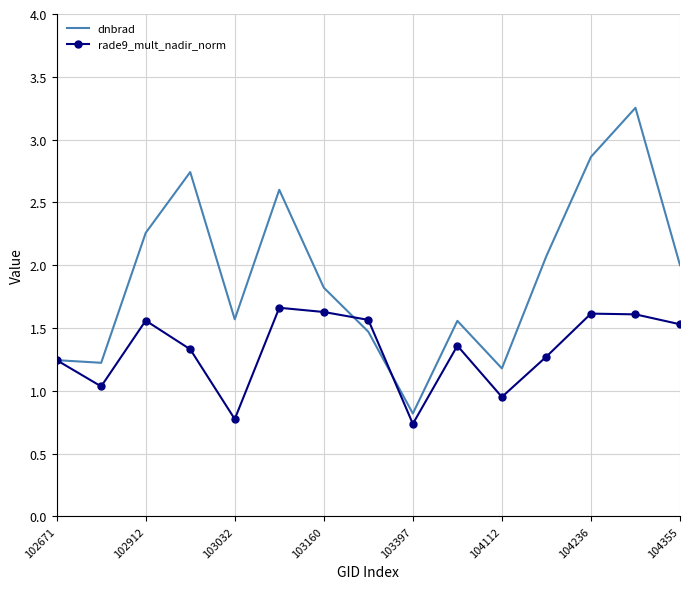

What is the lowest value of the rade9_mult_nadir_norm series?

0.7